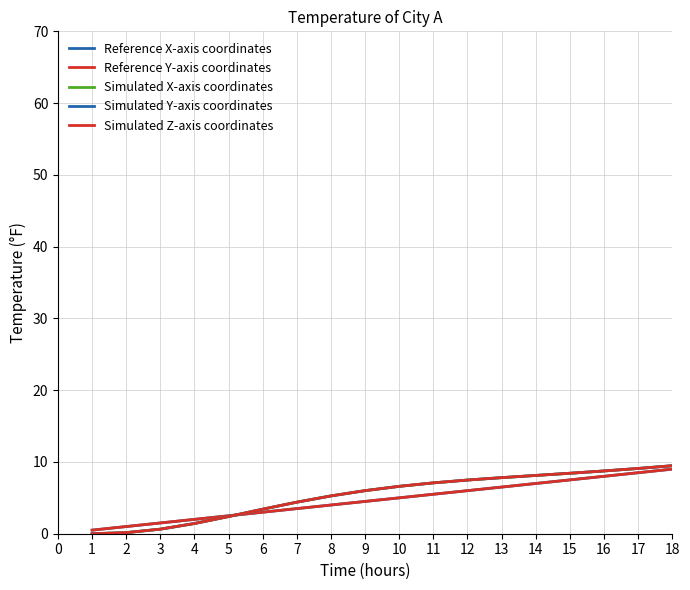

Is the value of Reference Y-axis coordinates at 8 greater than the value of Simulated X-axis coordinates at 10?

No